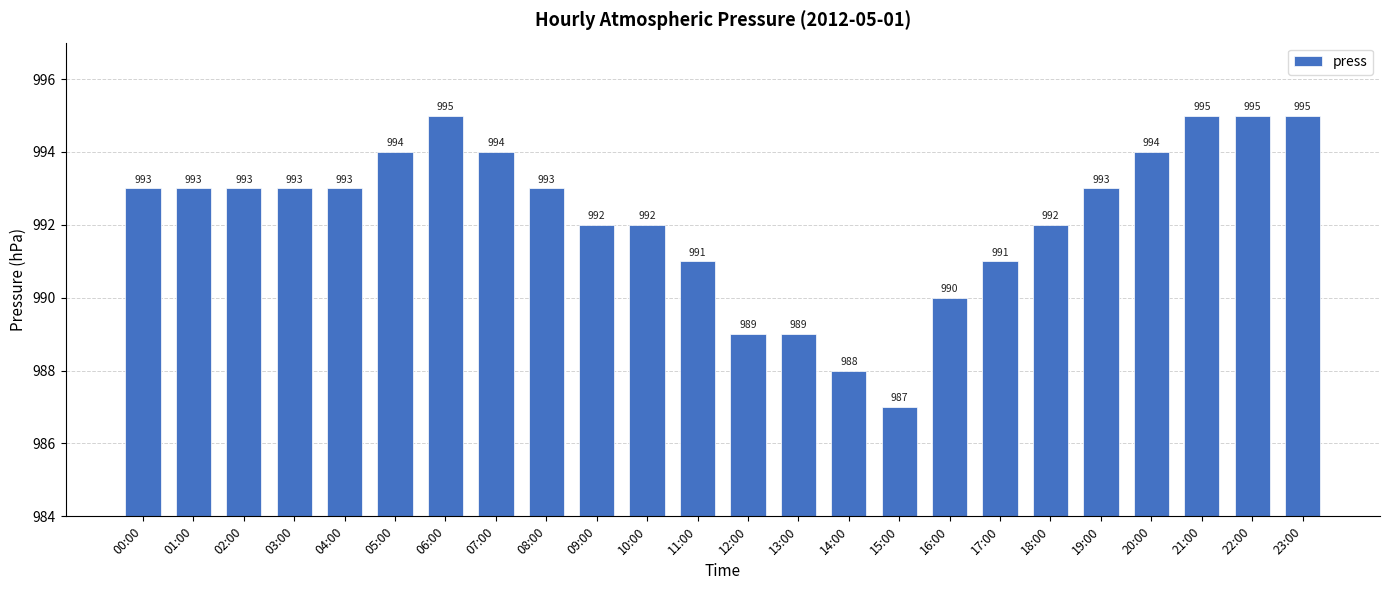

Which category has the lowest value across all series?

15:00